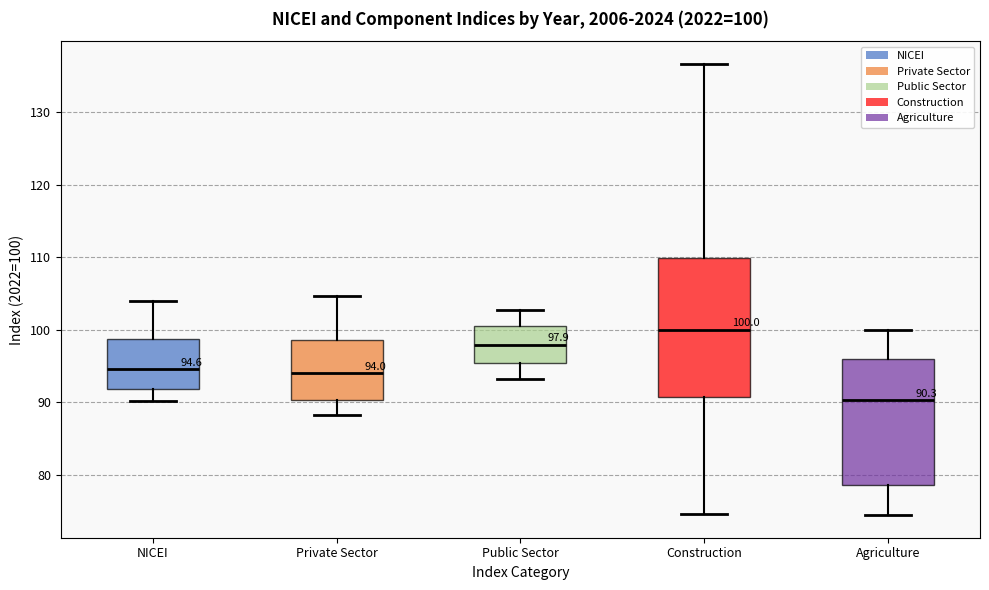

Which box has the lowest median line?

Agriculture